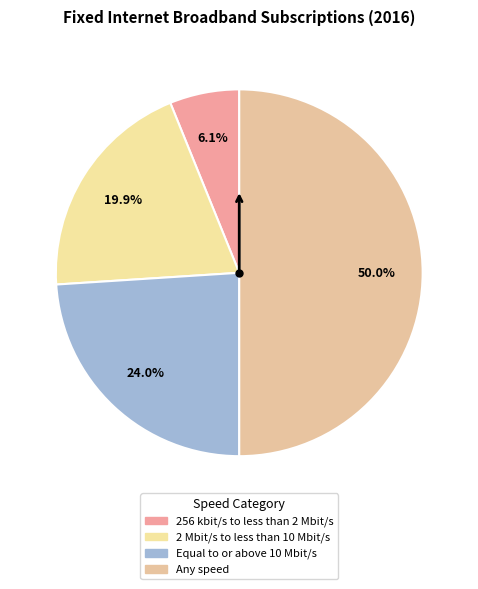

Does 256 kbit/s to less than 2 Mbit/s represent more than half of the total?

No